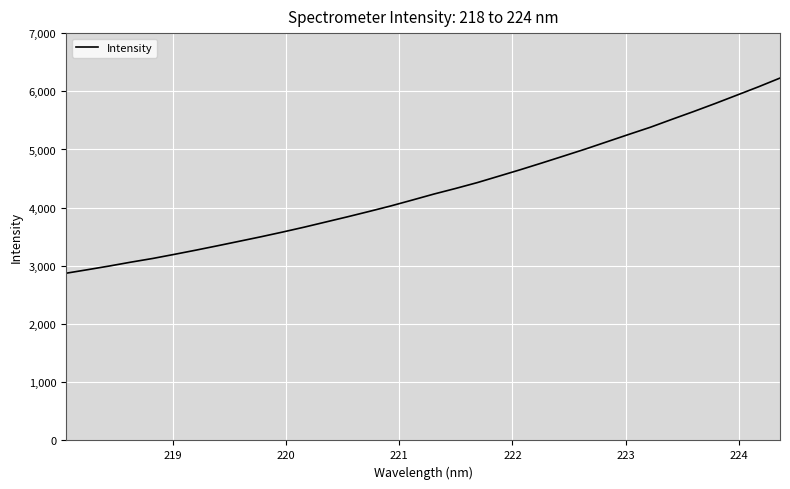

What is the greatest value displayed?

6227.5